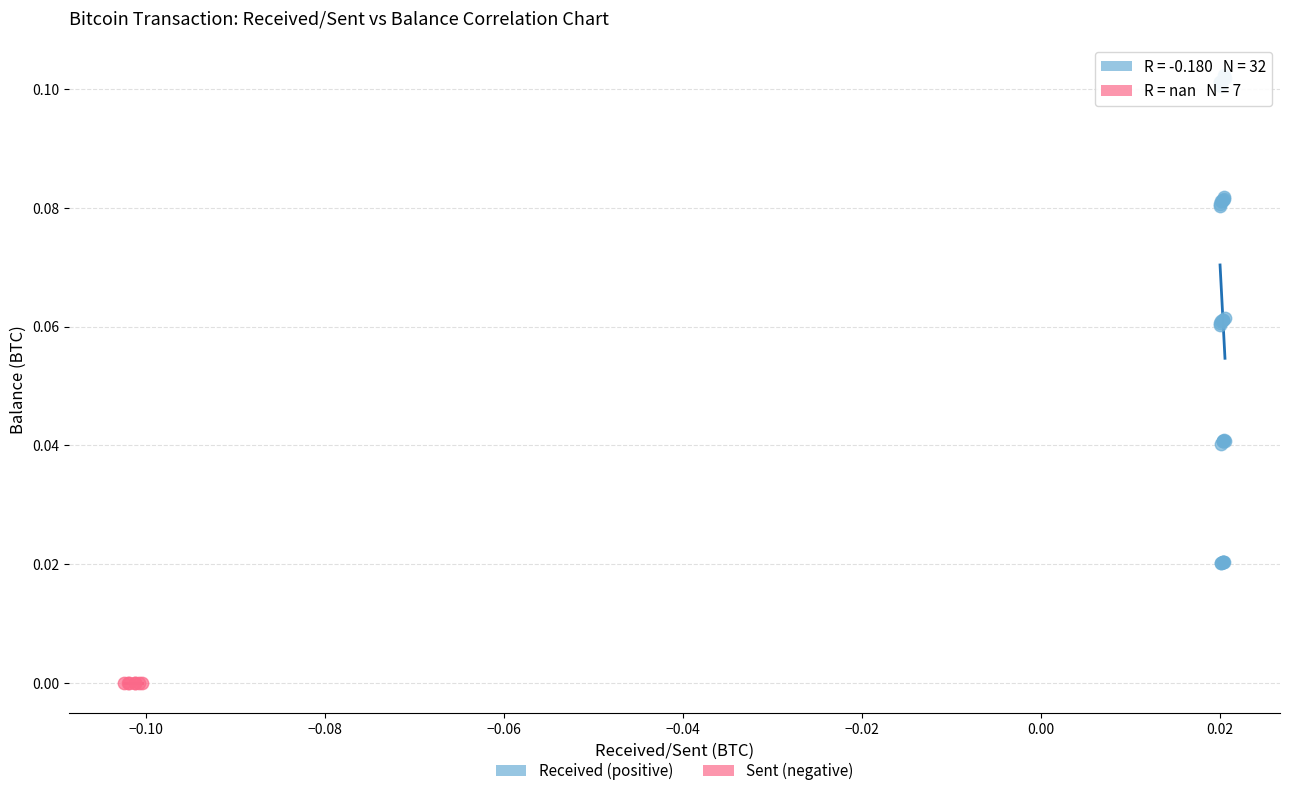

Which series reaches the maximum Y coordinate?

Received (positive)